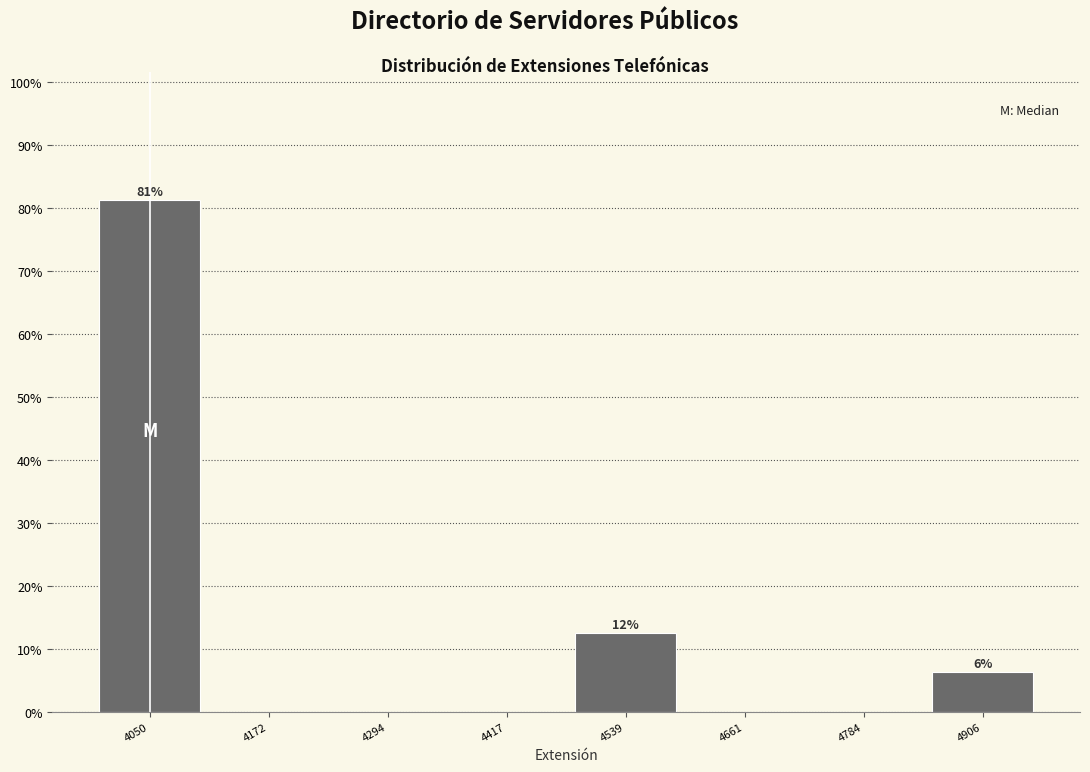

Which category has the highest value across all series?

4050